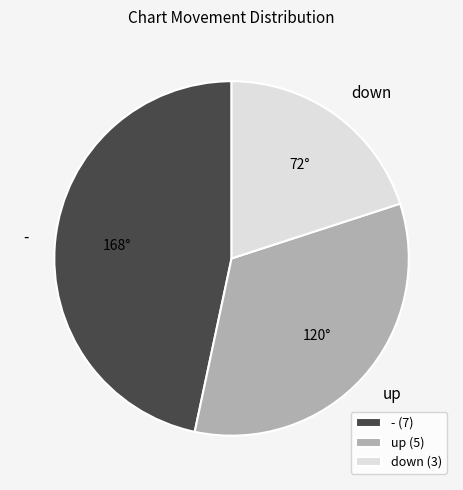

Which slice is the largest?

-